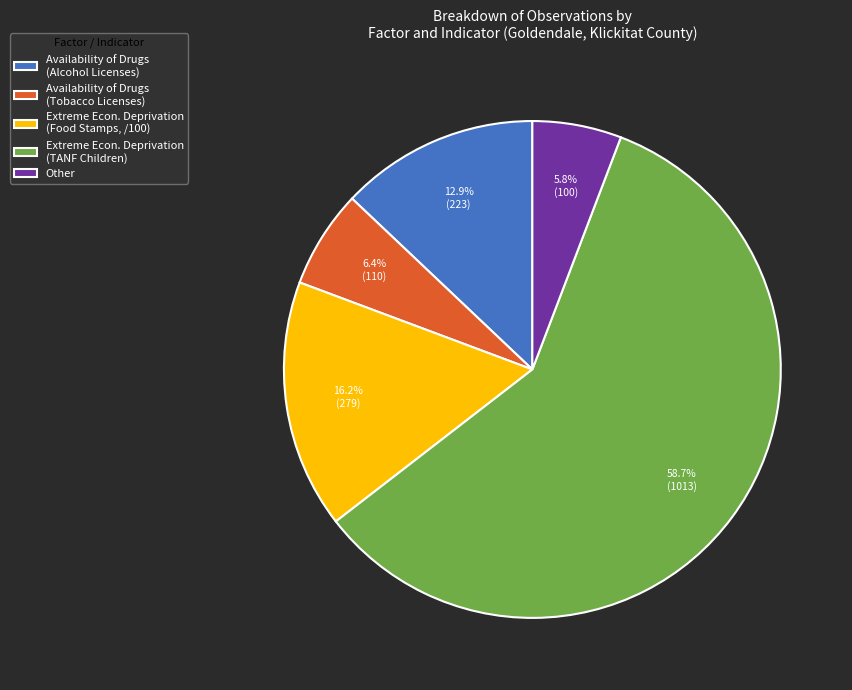

Is the sum of Extreme Econ. Deprivation (Food Stamps, /100) and Other greater than half?

No